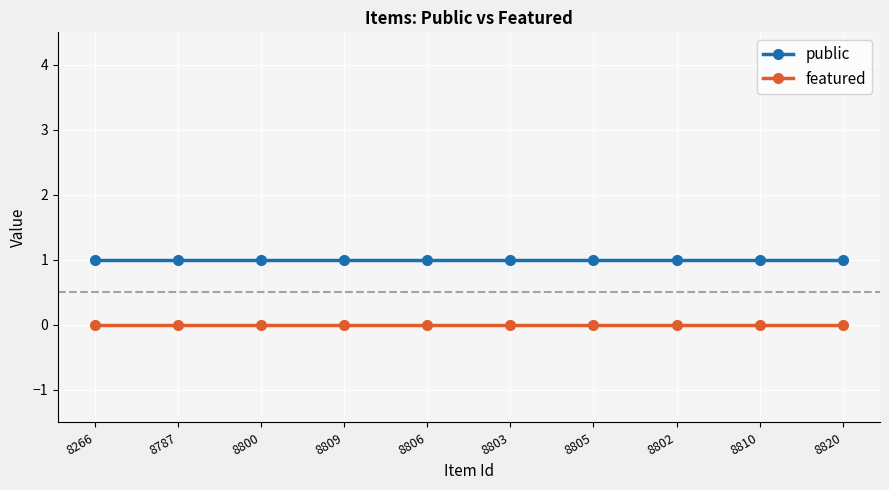

Is the value of public at 8820 greater than the value of featured at 8803?

Yes